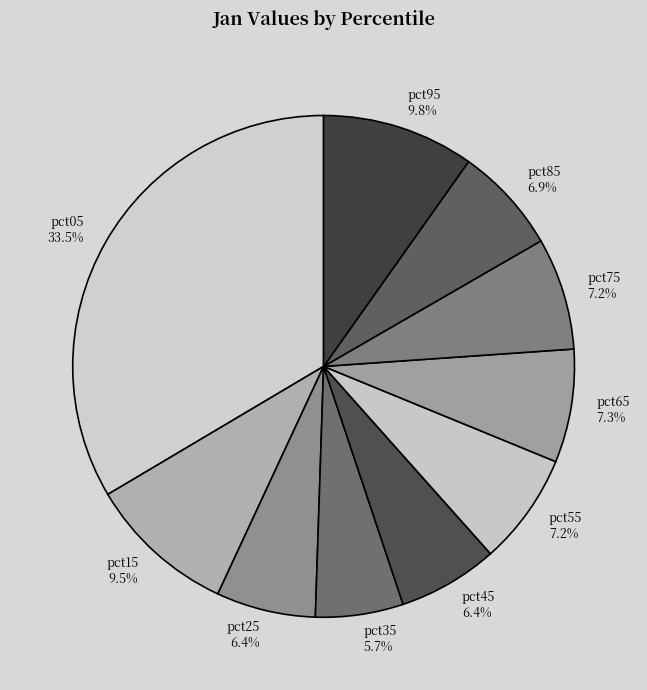

Does pct95 account for over 50% of the chart?

No